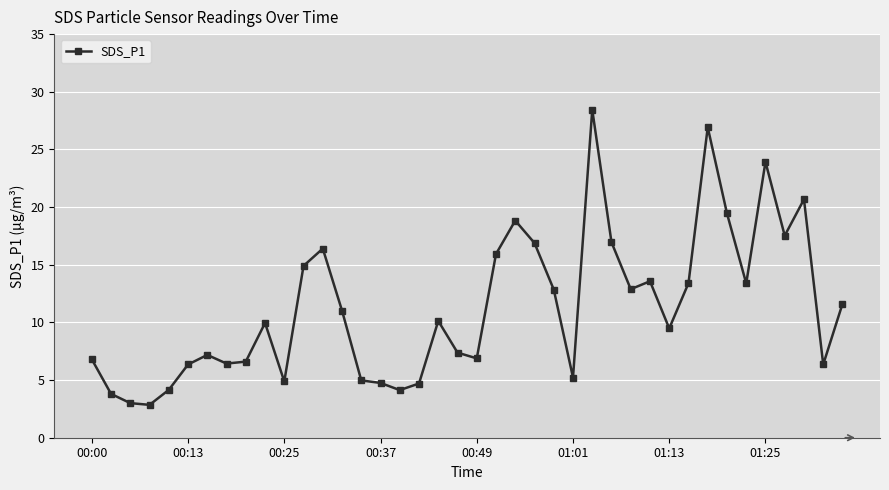

What is the average value?

11.3